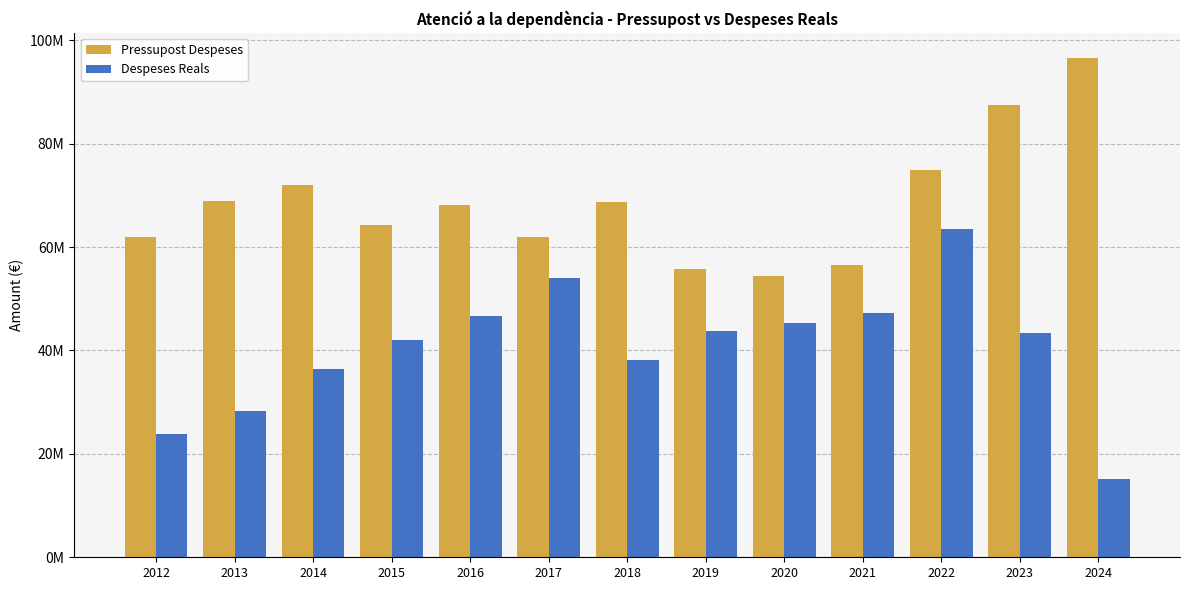

Which label corresponds to the largest value in the chart?

2024